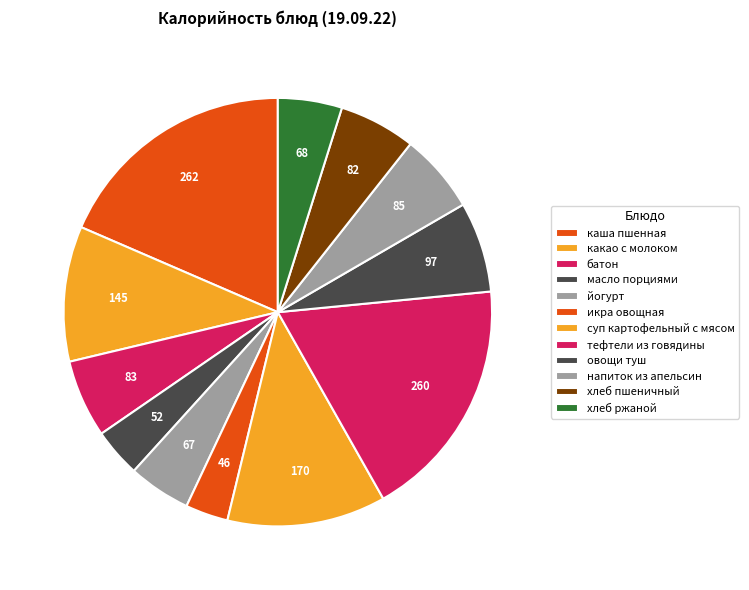

What is the ratio of the value at икра овощная to the value at каша пшенная?

0.2